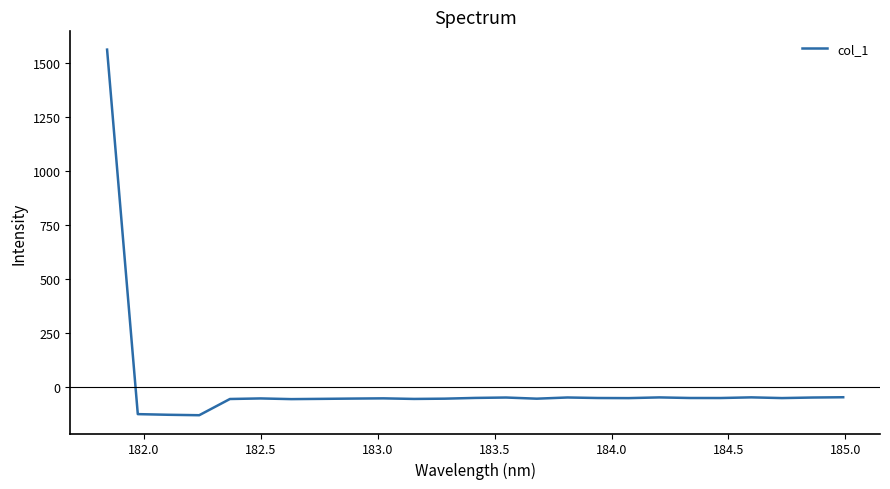

What is the maximum value shown in the chart?

1562.9